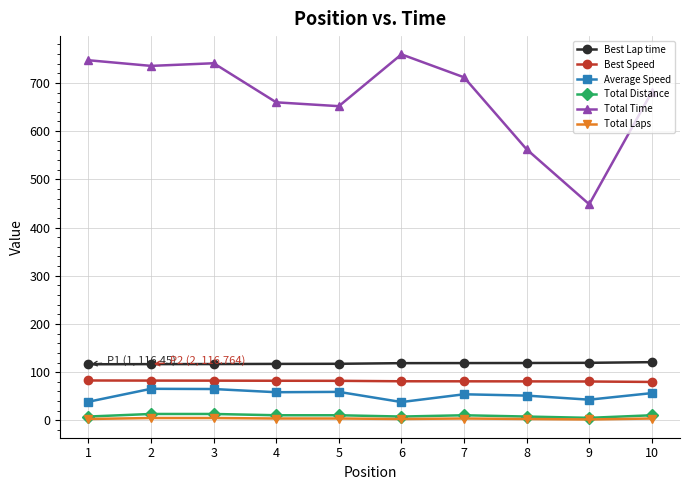

The value of Best Speed at 10 is 79.8. True or false?

True